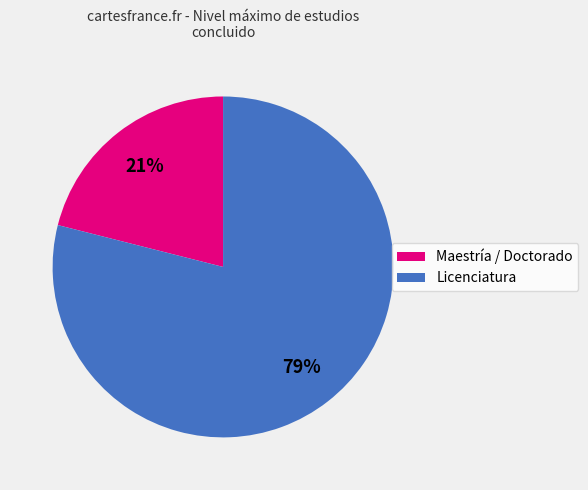

Is there any slice that represents more than half of the pie?

Yes